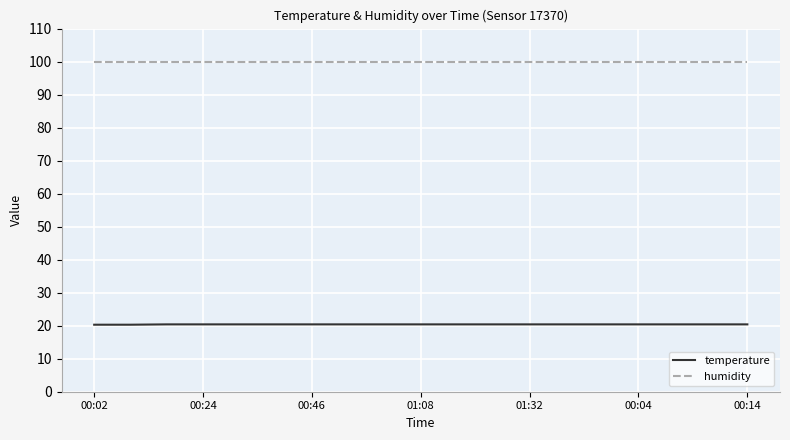

True or false: humidity and temperature cross at least once.

False